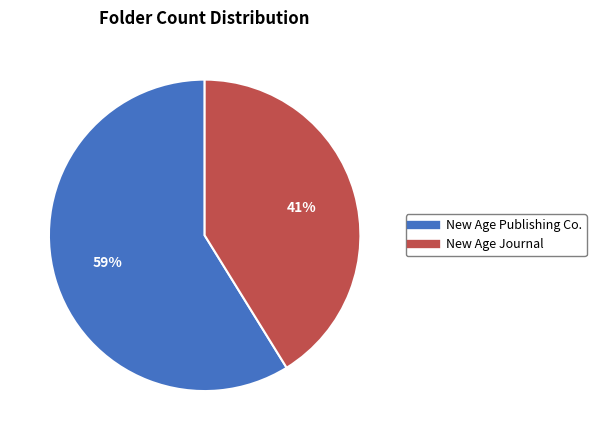

What is the majority slice?

New Age Publishing Co.